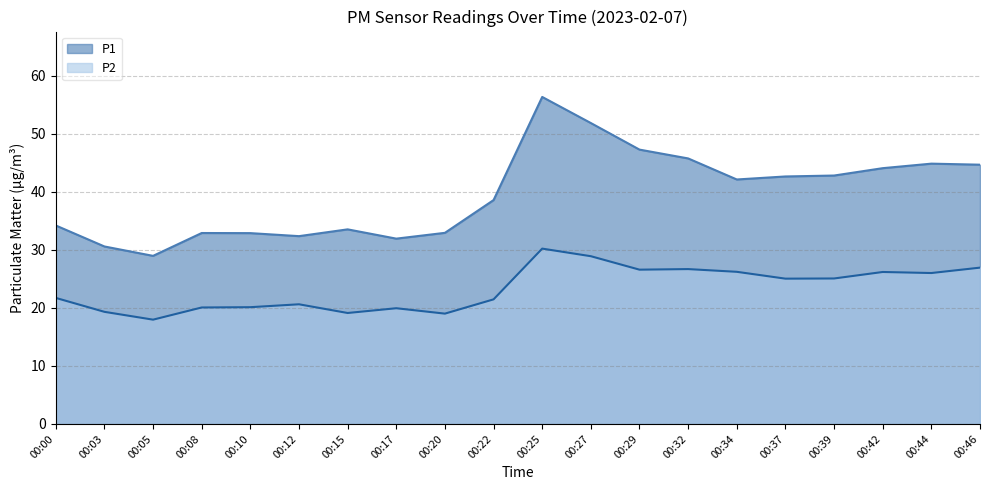

Where does the P1 series first go above 42?

00:25